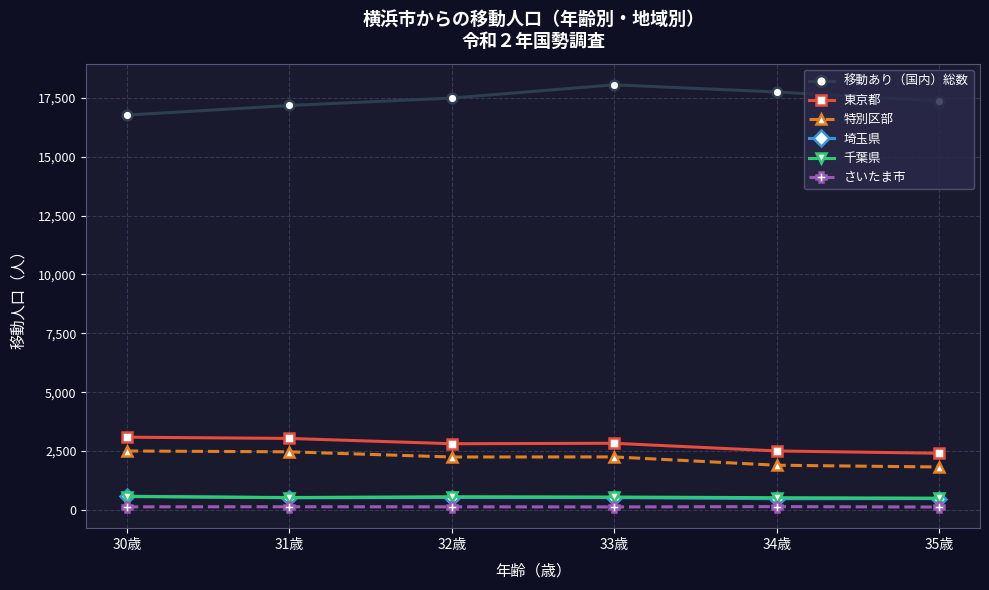

What is the maximum value for 埼玉県?

584